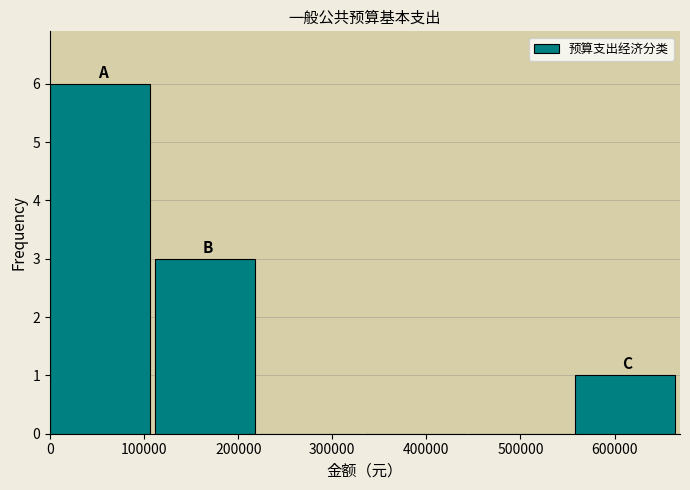

How tall is the bar that spans 0 to 110000 on the x-axis? Neither the bar edges nor the heights are printed on the chart, so give them approximately, as read against the axes.

6